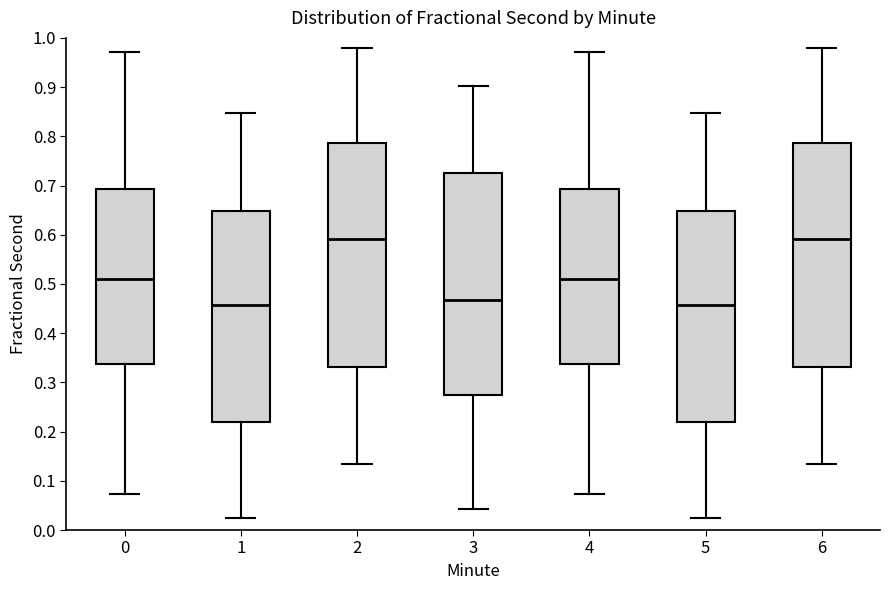

Reading left to right, transcribe this box plot: for each box, give where its median line is, the range the box spans, and where its two whiskers end, as read against the y-axis. The values are not printed on the chart, so give them approximately, as read against the axis.

0: median 0.51, box 0.34 to 0.69, whiskers 0.07 to 0.97
1: median 0.46, box 0.22 to 0.65, whiskers 0.03 to 0.85
2: median 0.59, box 0.33 to 0.79, whiskers 0.13 to 0.98
3: median 0.47, box 0.27 to 0.73, whiskers 0.04 to 0.90
4: median 0.51, box 0.34 to 0.69, whiskers 0.07 to 0.97
5: median 0.46, box 0.22 to 0.65, whiskers 0.03 to 0.85
6: median 0.59, box 0.33 to 0.79, whiskers 0.13 to 0.98